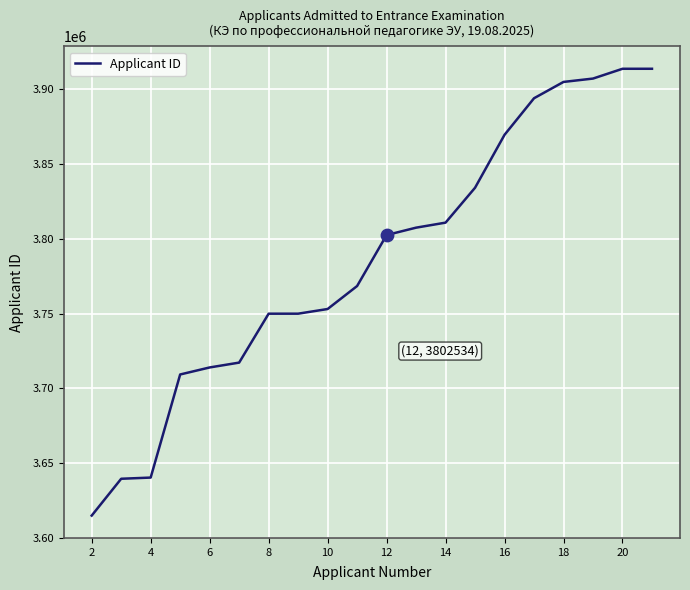

What is the maximum value shown in the chart?

3913837